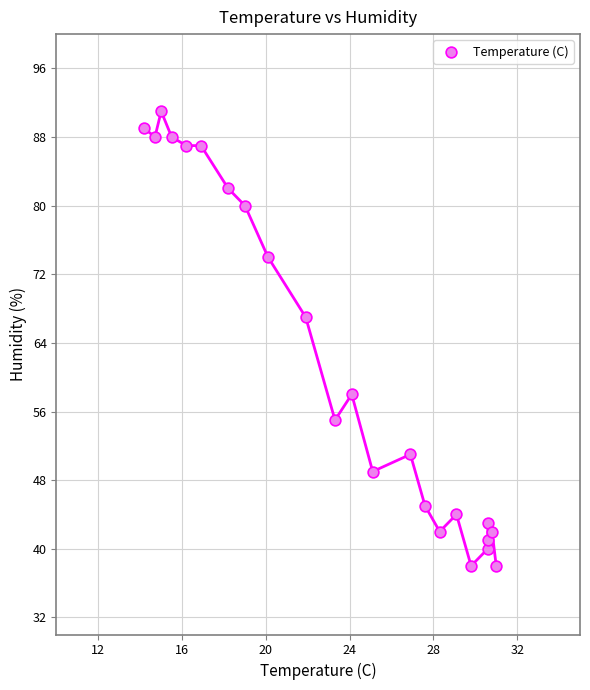

What Y value in the scatter plot is closest to 64?

67